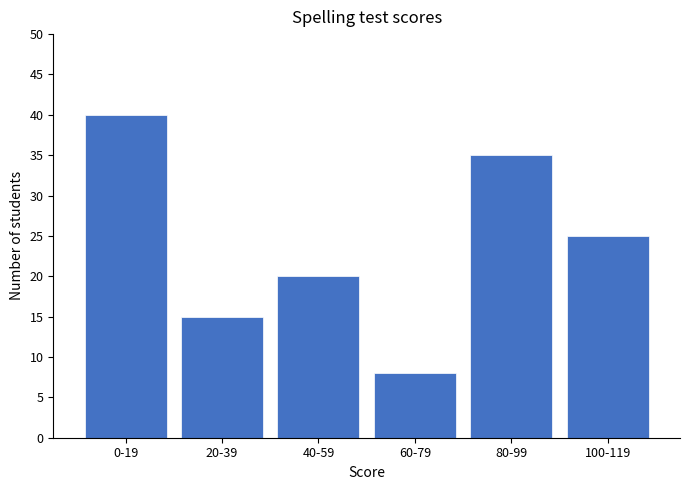

Reading left to right, what are all the values shown in this chart?

0-19=40	20-39=15	40-59=20	60-79=8	80-99=35	100-119=25